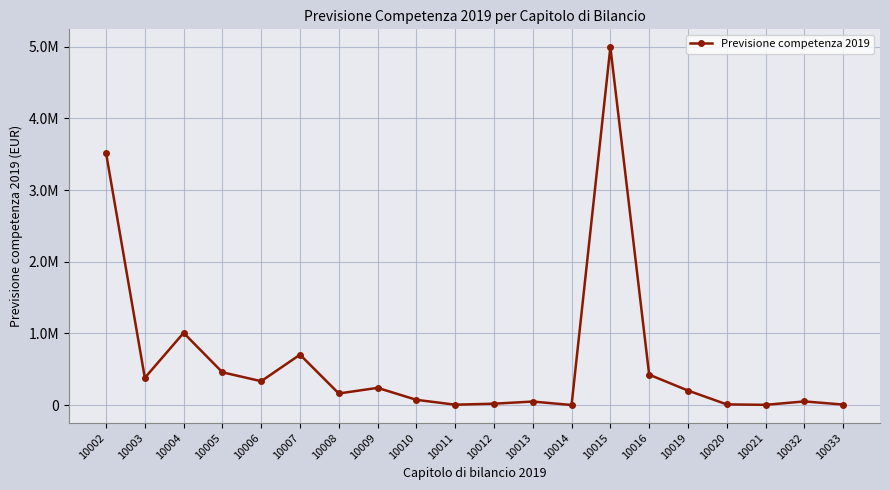

How many points are lower than both their immediate neighbors (excluding endpoints)?

6